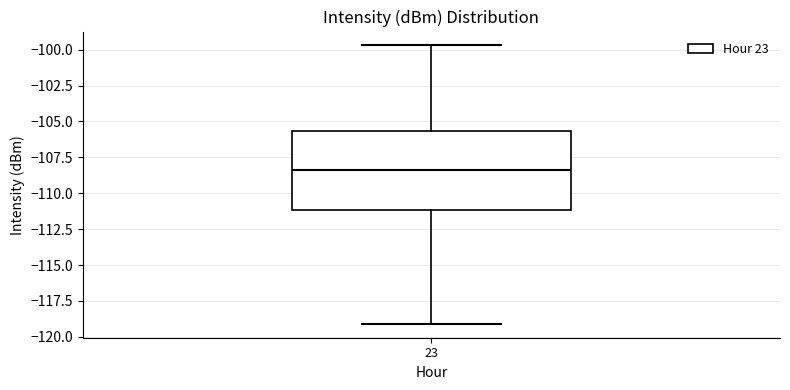

Where is the lower edge of the box at x = 23 on the y-axis? The values are not printed on the chart, so give them approximately, as read against the axis.

-111.0